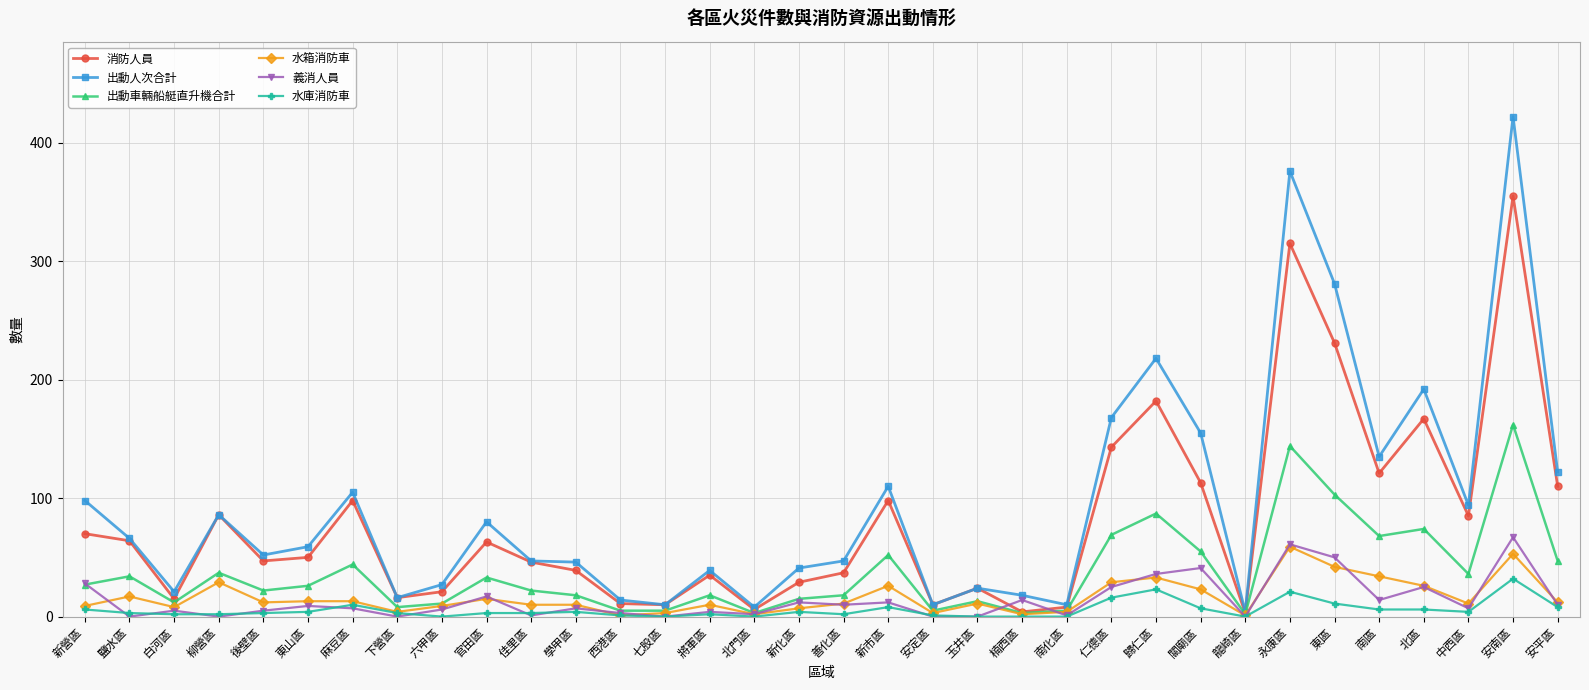

True or false: 水箱消防車 has more than 1 interior local peaks.

True